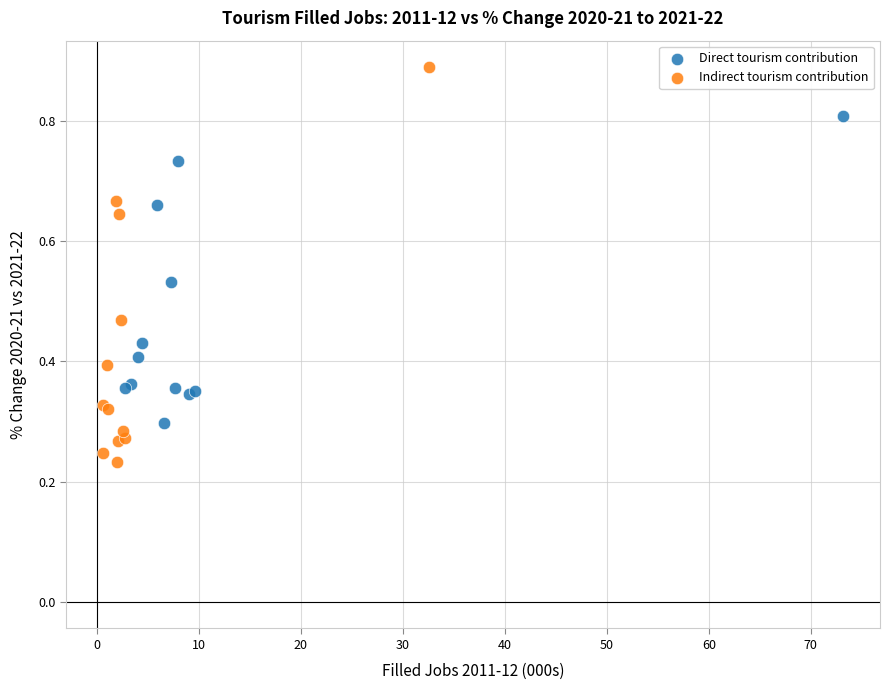

Which series has the largest Y range (max minus min)?

Indirect tourism contribution